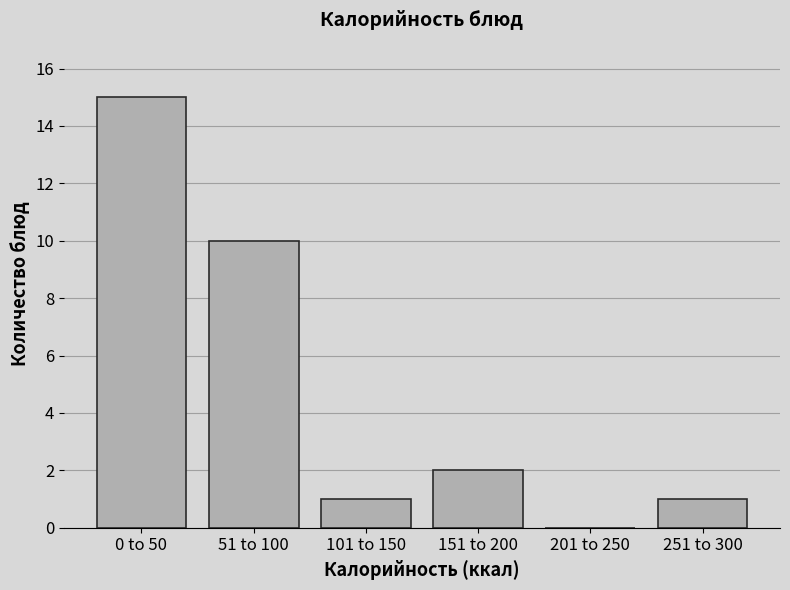

Reading left to right, what are all the values shown in this chart?

0 to 50=15	51 to 100=10	101 to 150=1	151 to 200=2	201 to 250=0	251 to 300=1